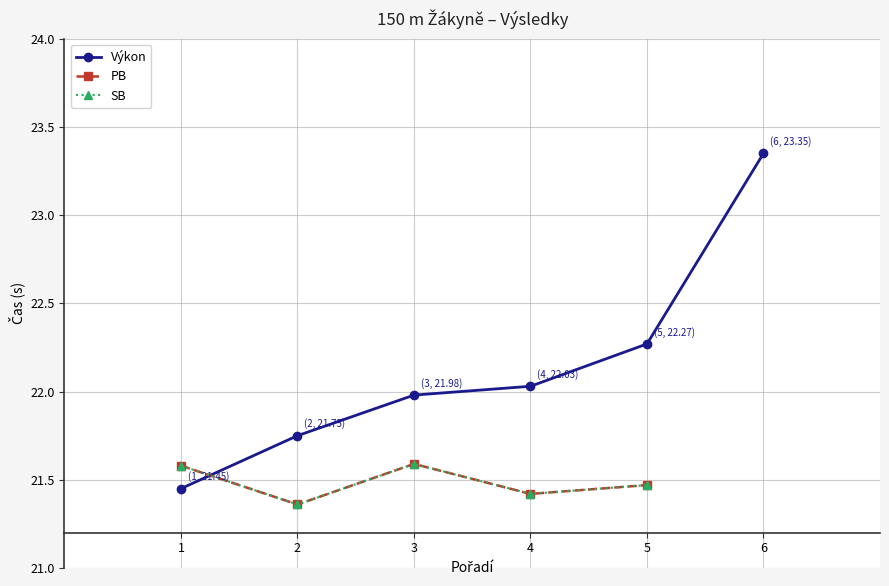

The value of PB at 4 is 21.4. True or false?

True